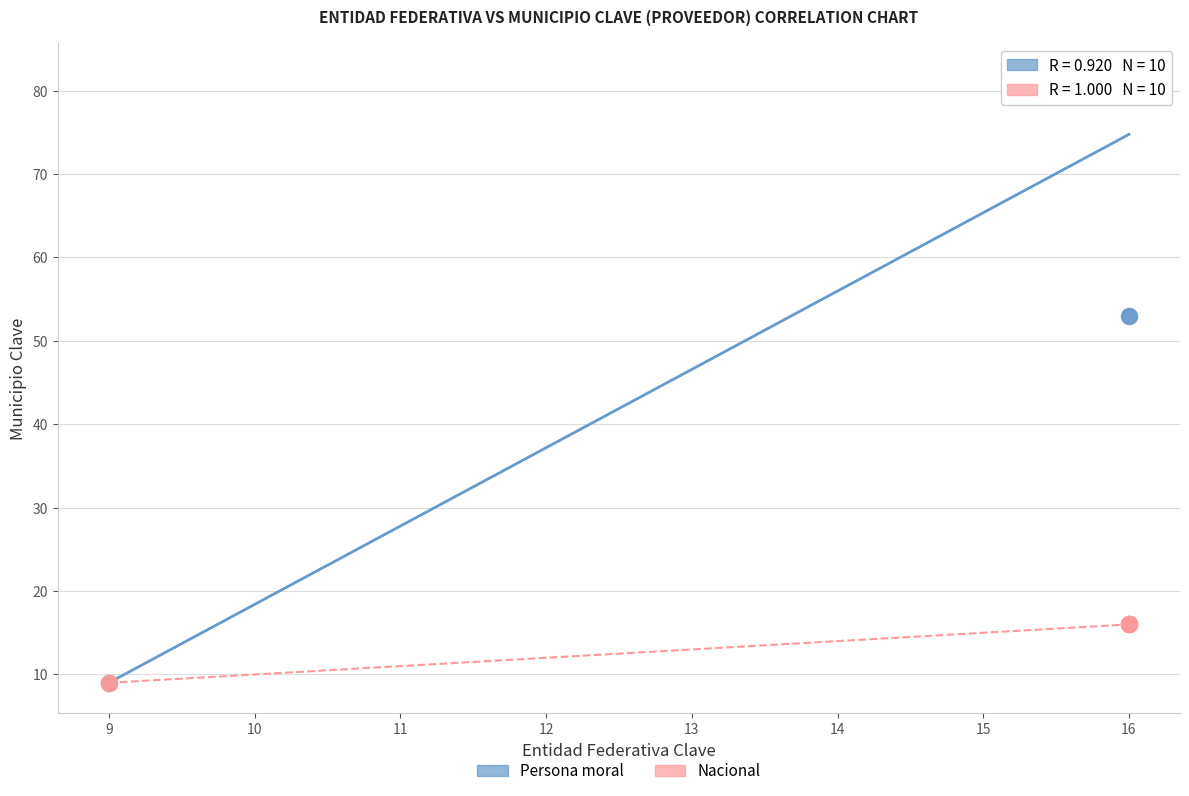

Which series has the largest Y range (max minus min)?

Persona moral